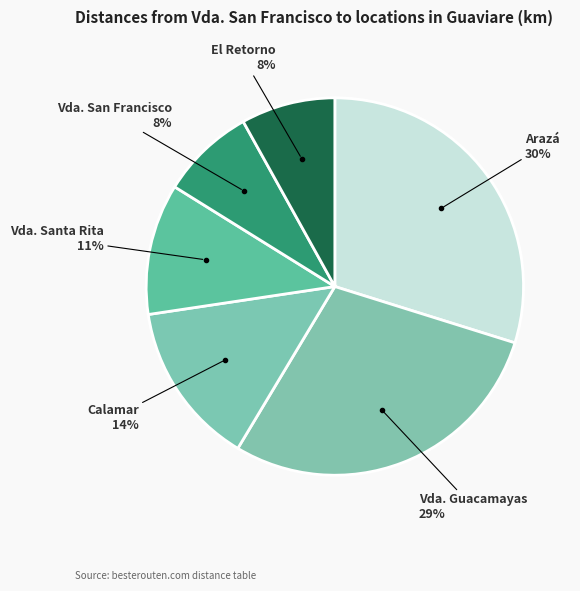

What percentage is the Vda. Guacamayas slice, to the nearest percent?

29%